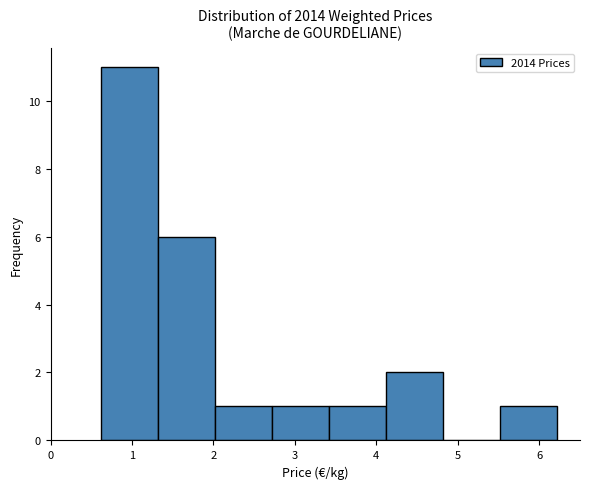

What is the height of the bar covering 1.32 to 2.02 on the x-axis? Neither the bar edges nor the heights are printed on the chart, so give them approximately, as read against the axes.

6